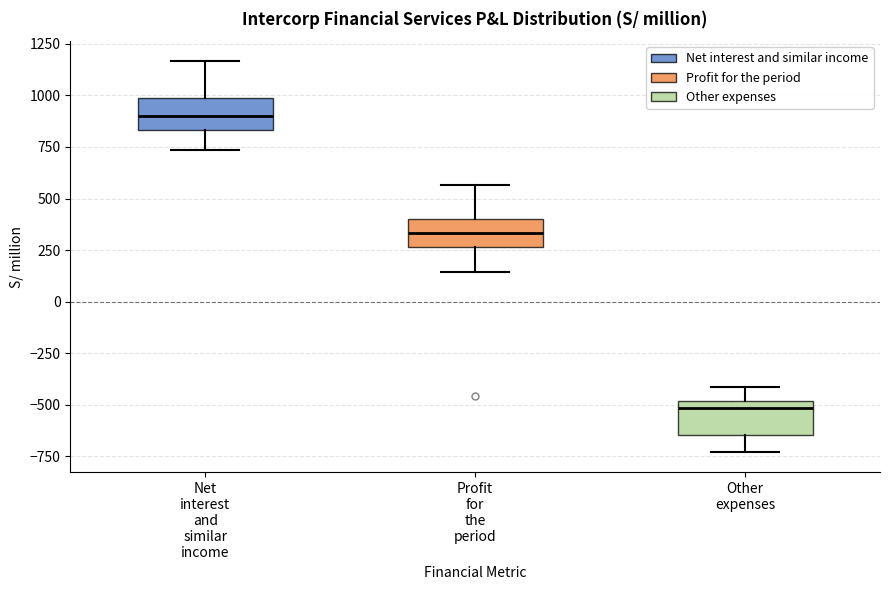

Reading left to right, read every box against the y-axis: the position of its median line, the range the box covers, and the ends of its whiskers. The values are not printed on the chart, so give them approximately, as read against the axis.

Net interest and similar income: median 900, box 850 to 1000, whiskers 750 to 1150
Profit for the period: median 350, box 250 to 400, whiskers 150 to 550
Other expenses: median -500 (just below the box's upper edge), box -650 to -500, whiskers -750 to -400